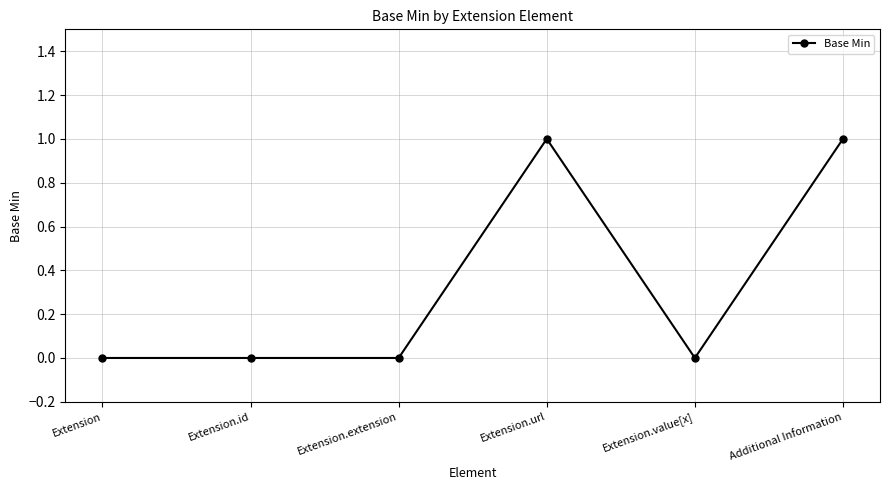

How many categories are shown in the chart?

6